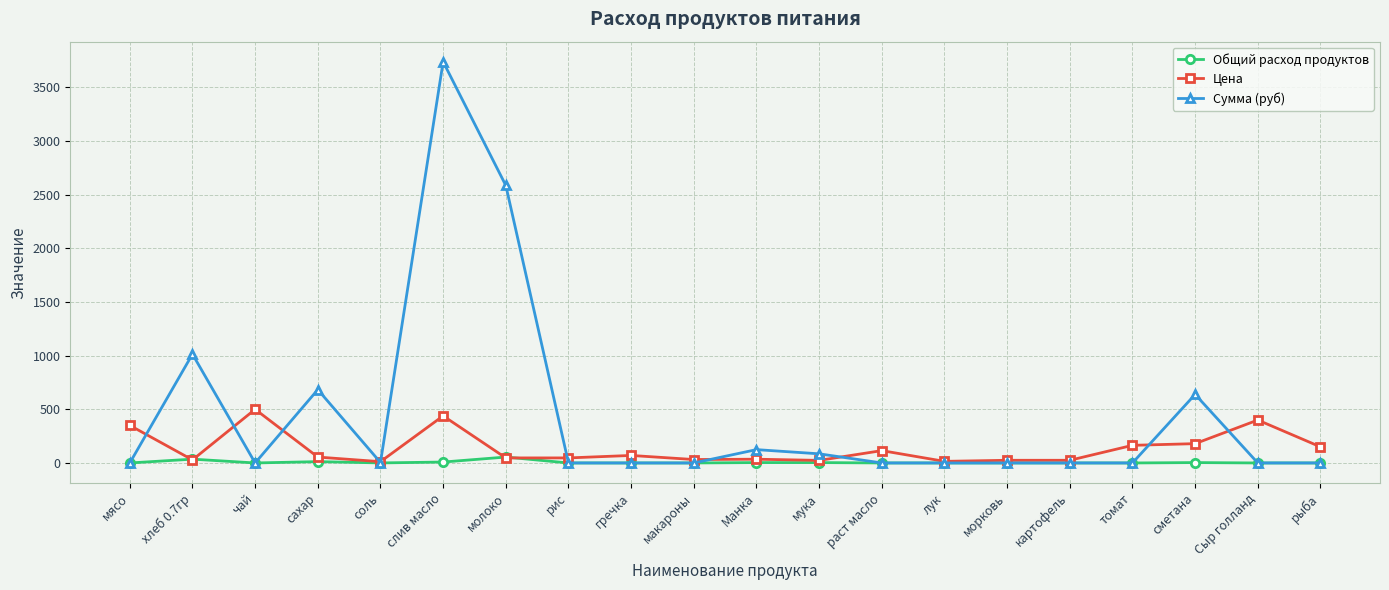

True or false: Сумма (руб) has a value of 2173.6 at чай.

False